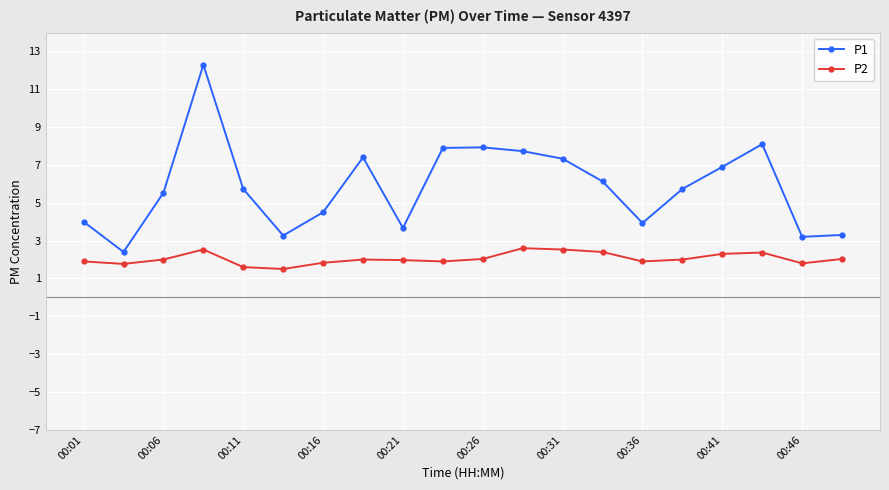

Which series has the largest total across all categories?

P1